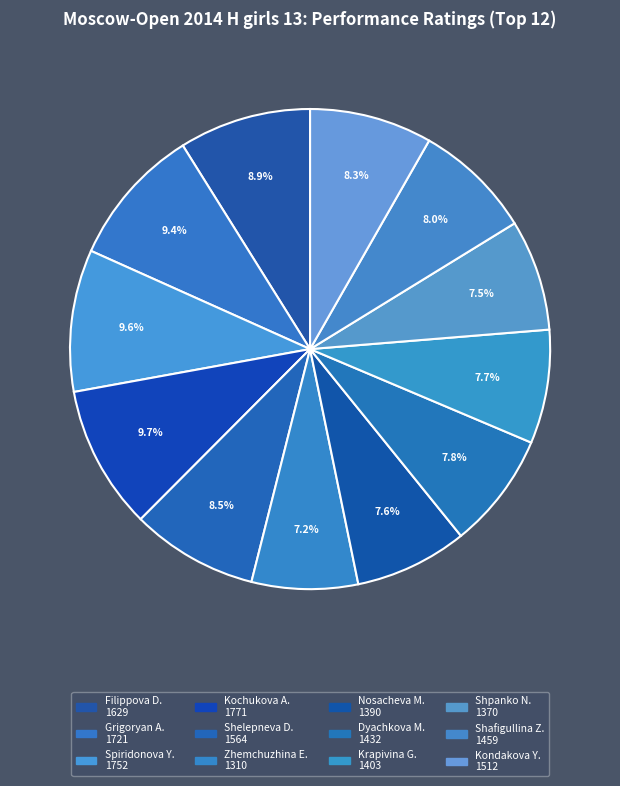

How many segments does this pie chart have?

12